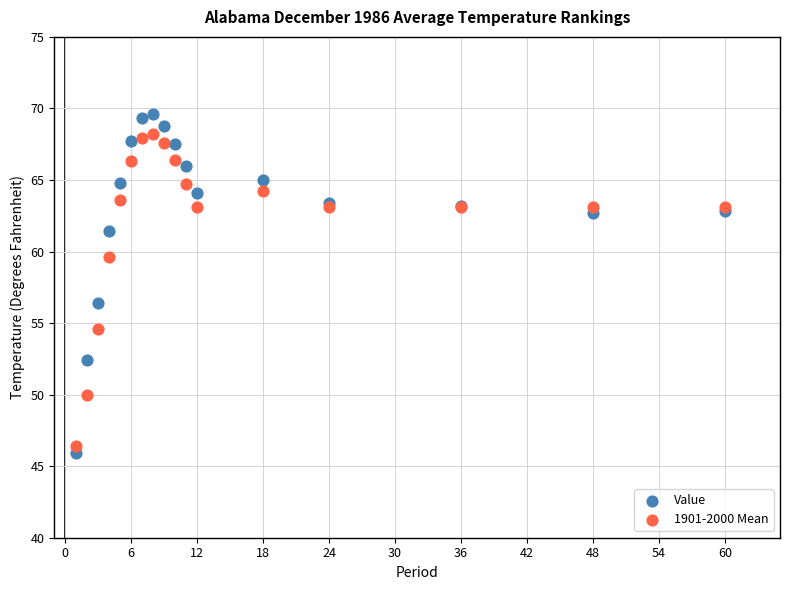

Which series has the largest Y range (max minus min)?

Value